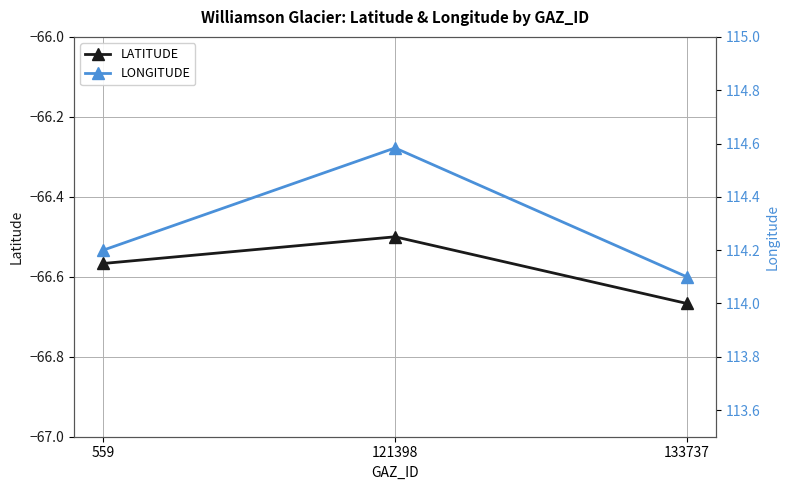

What is the spread (max minus min) of values at 559?

180.8